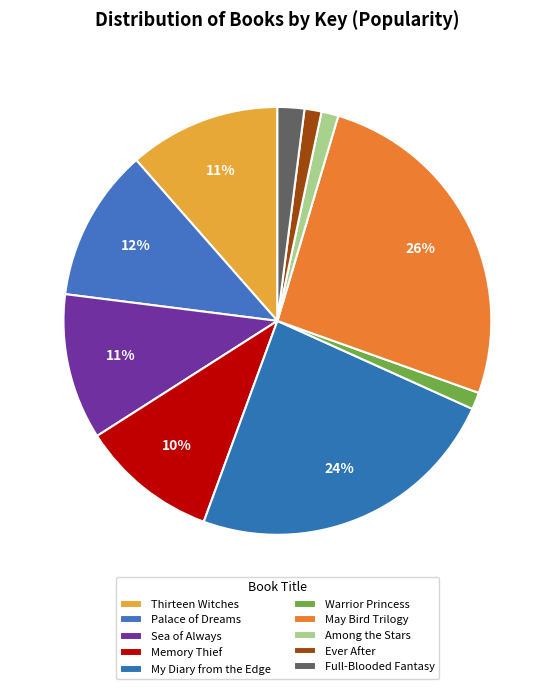

Is there a majority slice in this chart?

No